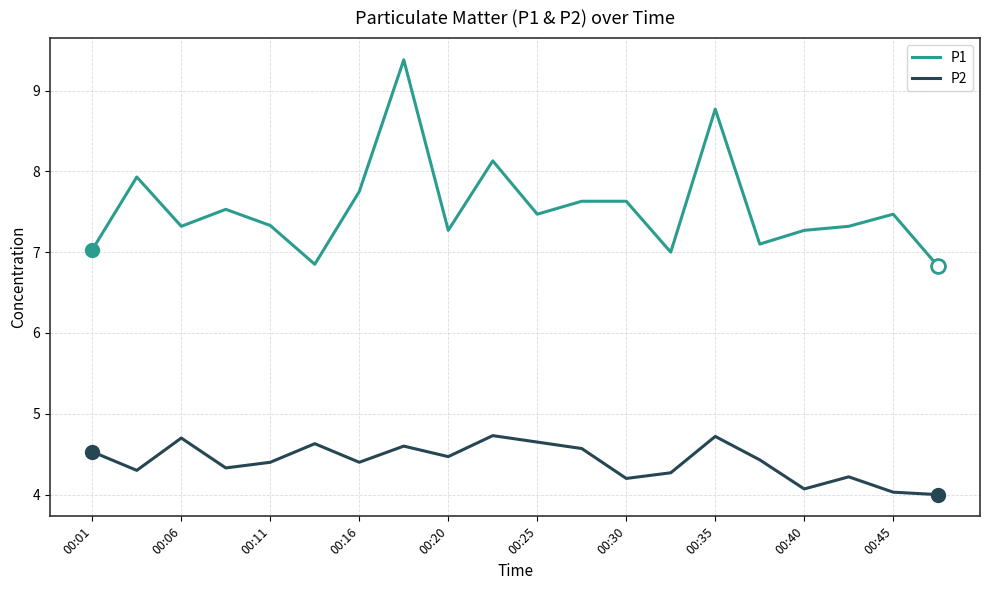

List the series in order of their overall mean, lowest first.

P2, P1